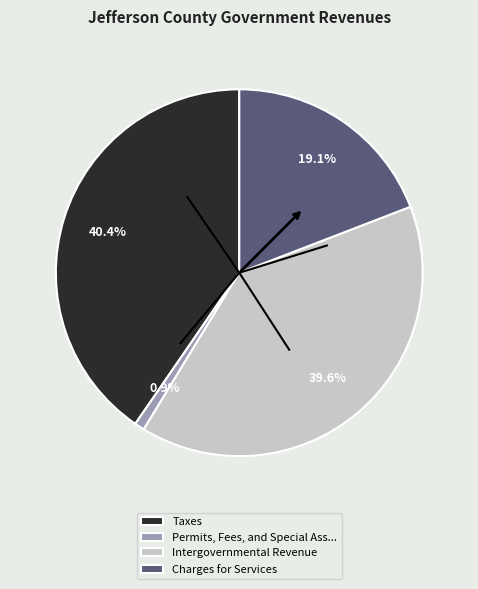

To the nearest percent, what percentage of the pie is Taxes?

40%